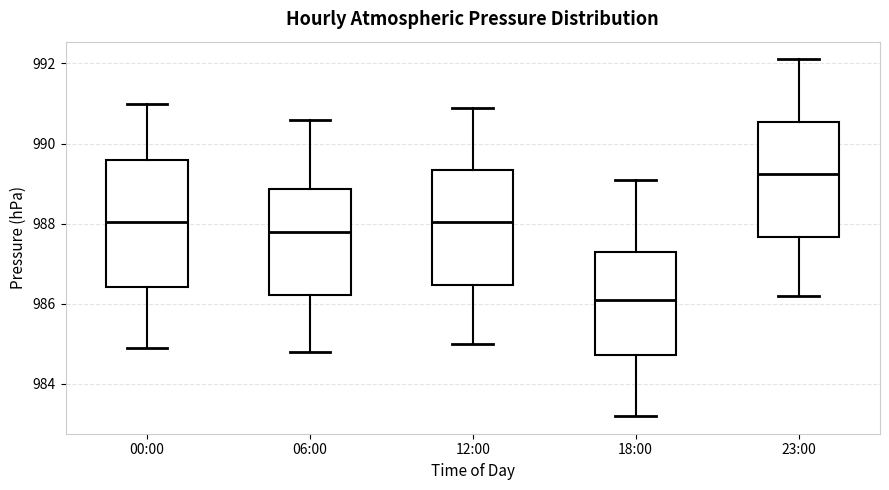

Reading left to right, read every box against the y-axis: the position of its median line, the range the box covers, and the ends of its whiskers. The values are not printed on the chart, so give them approximately, as read against the axis.

00:00: median 988.0, box 986.4 to 989.6, whiskers 985.0 to 991.0
06:00: median 987.8, box 986.2 to 988.8, whiskers 984.8 to 990.6
12:00: median 988.0, box 986.4 to 989.4, whiskers 985.0 to 991.0
18:00: median 986.2, box 984.8 to 987.4, whiskers 983.2 to 989.2
23:00: median 989.2, box 987.6 to 990.6, whiskers 986.2 to 992.2